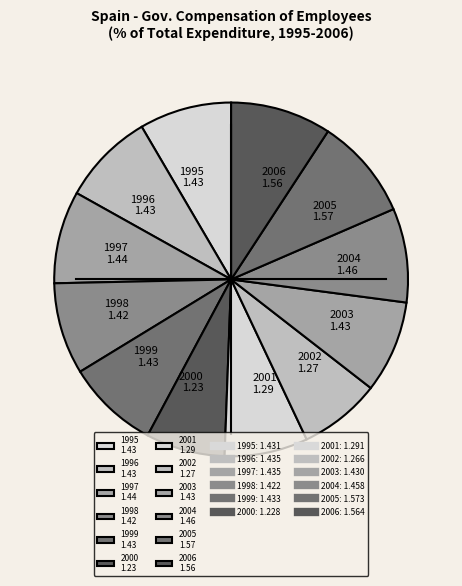

Between 1998 1.42 and 2006 1.56, which is larger?

2006 1.56